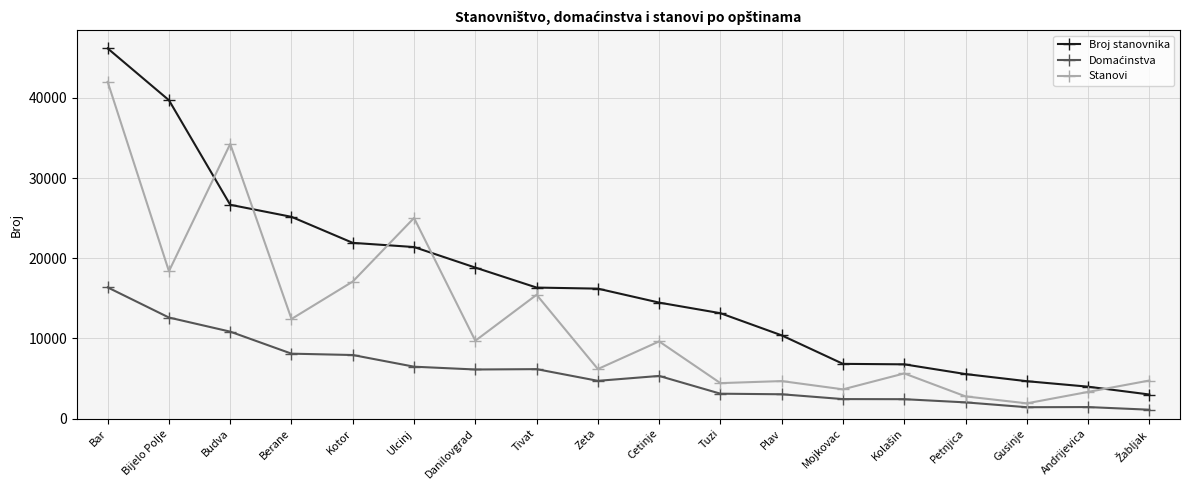

True or false: Broj stanovnika and Stanovi intersect in this chart.

True